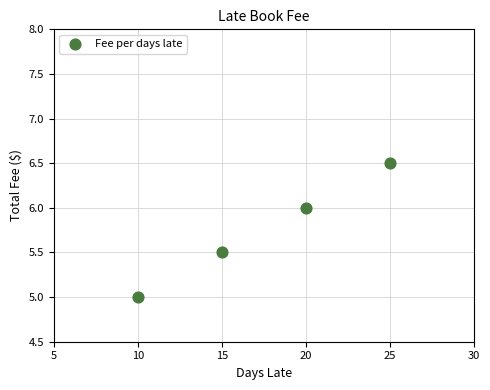

What is the range of Y values (max minus min)?

1.5